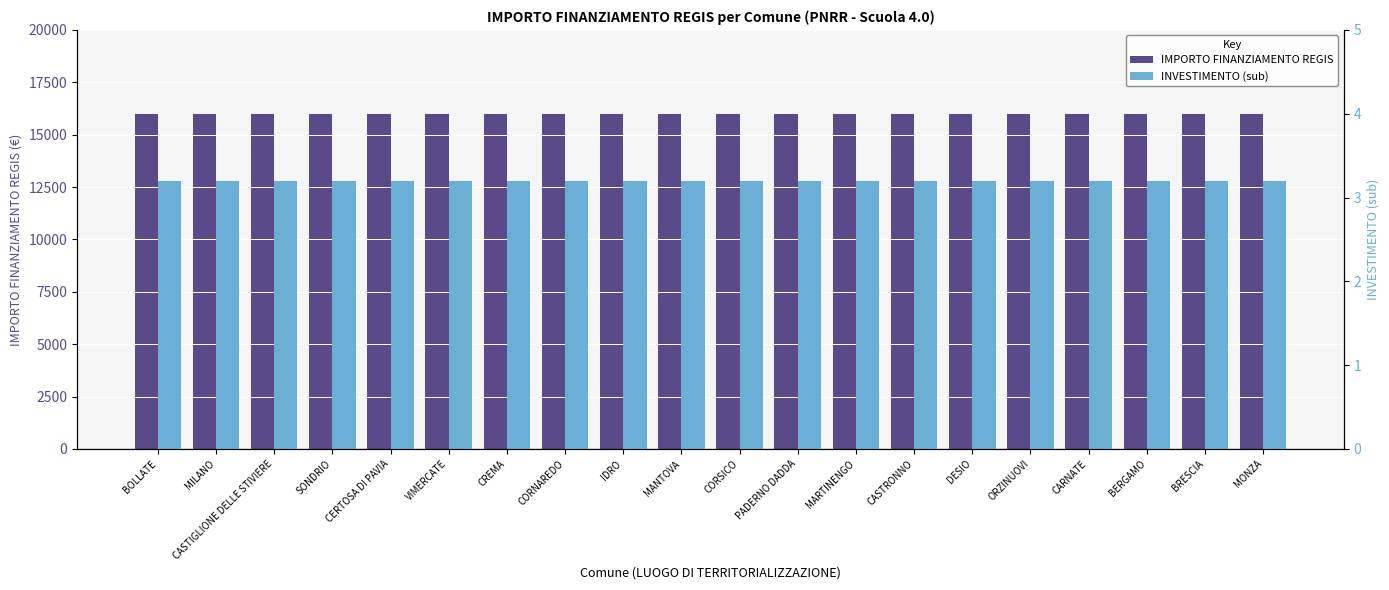

Which series has the largest range (max minus min)?

IMPORTO FINANZIAMENTO REGIS